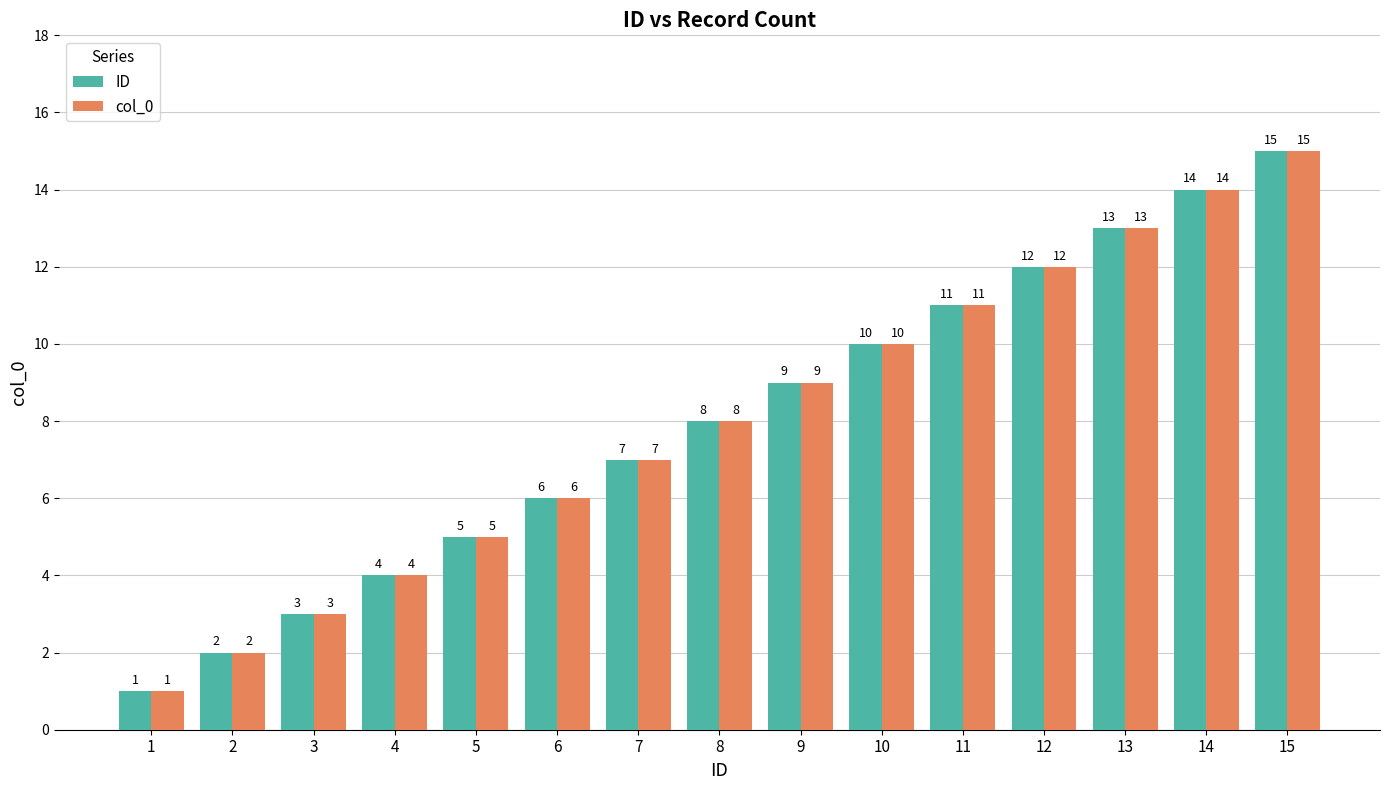

What is the approximate value of col_0 at 13, to the nearest 5?

15